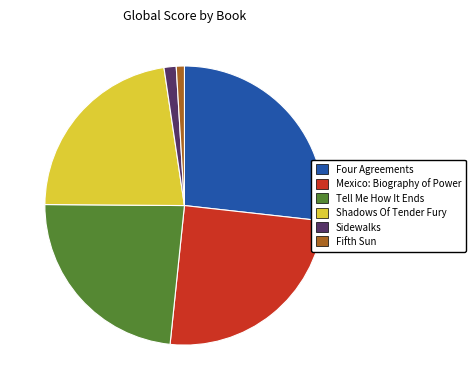

What is the ratio of the value at Sidewalks to the value at Fifth Sun?

1.5